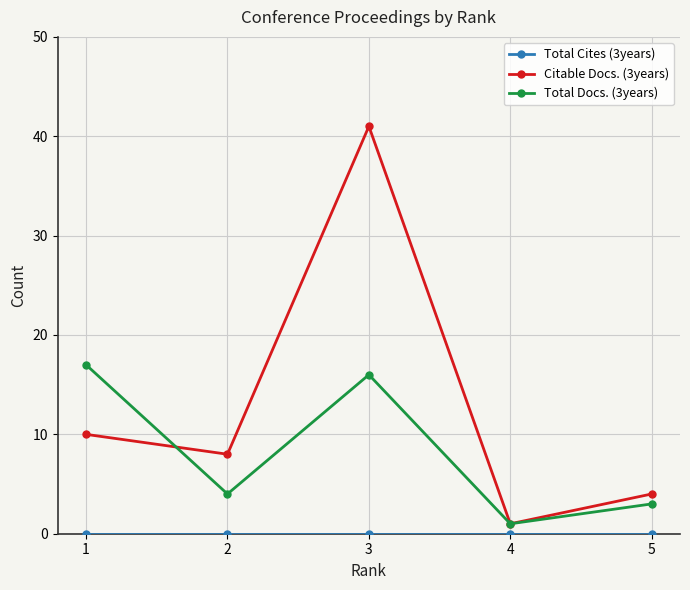

Count the number of categories in the chart.

5